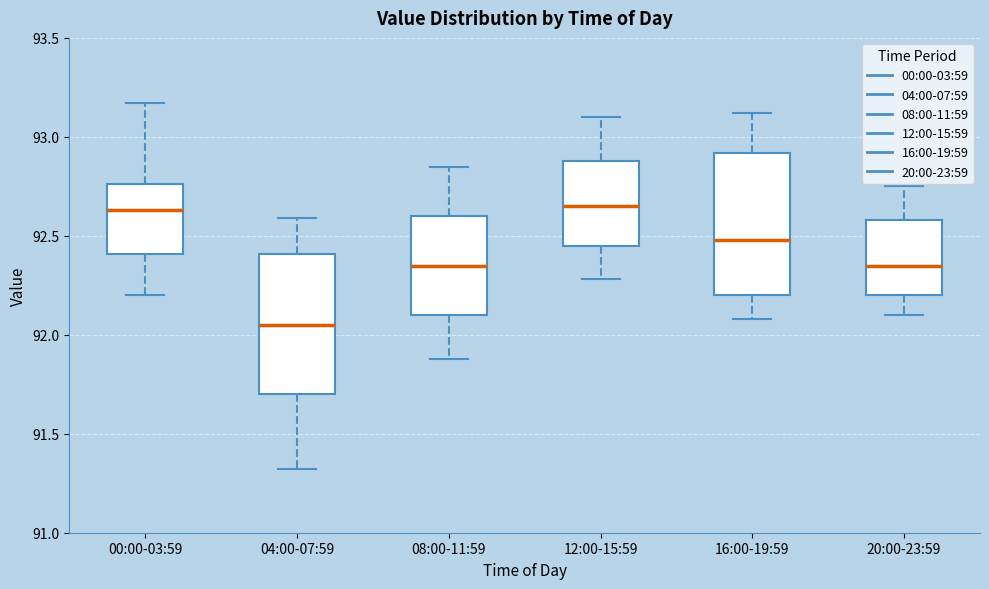

Where is the upper edge of the box for 00:00-03:59 on the y-axis? The values are not printed on the chart, so give them approximately, as read against the axis.

92.75